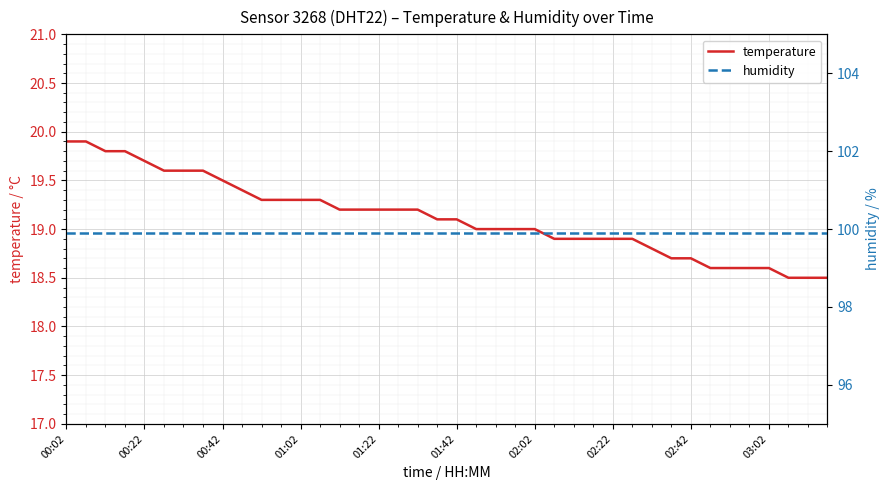

What is the maximum value for temperature?

19.9